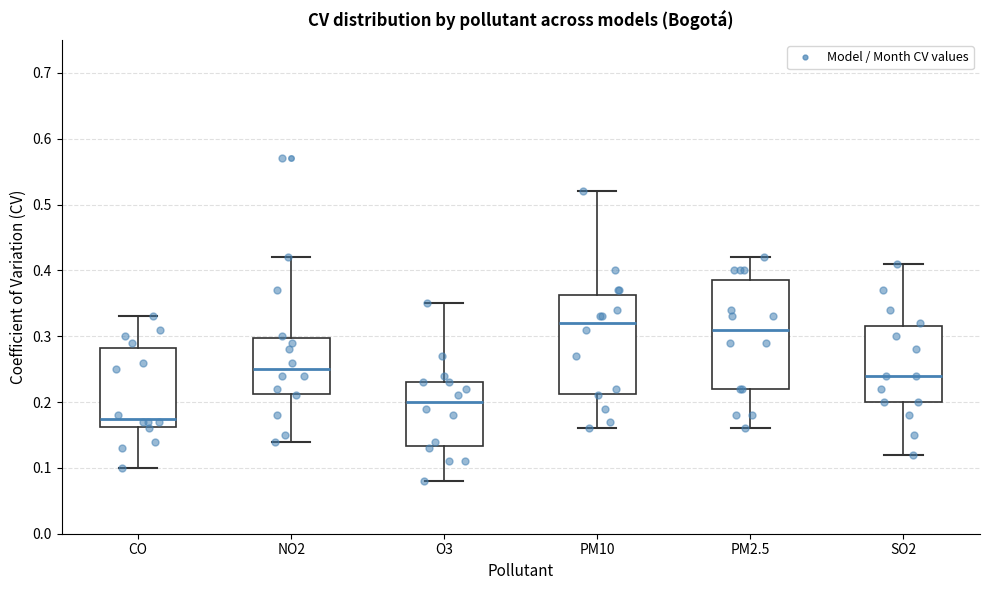

Reading left to right, read every box against the y-axis: the position of its median line, the range the box covers, and the ends of its whiskers. The values are not printed on the chart, so give them approximately, as read against the axis.

CO: median 0.18, box 0.16 to 0.28, whiskers 0.10 to 0.33
NO2: median 0.25, box 0.21 to 0.30, whiskers 0.14 to 0.42
O3: median 0.20, box 0.13 to 0.23, whiskers 0.08 to 0.35
PM10: median 0.32, box 0.21 to 0.36, whiskers 0.16 to 0.52
PM2.5: median 0.31, box 0.22 to 0.39, whiskers 0.16 to 0.42
SO2: median 0.24, box 0.20 to 0.32, whiskers 0.12 to 0.41